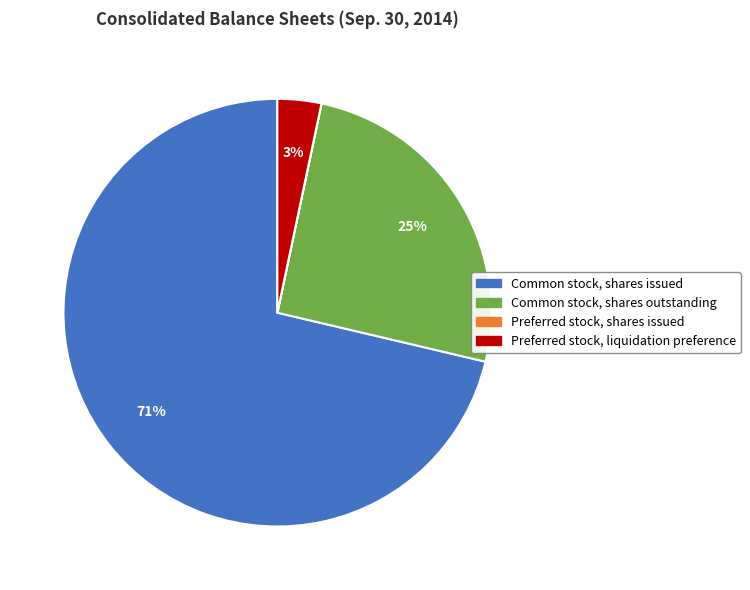

Which has a higher value, Common stock, shares issued or Common stock, shares outstanding?

Common stock, shares issued